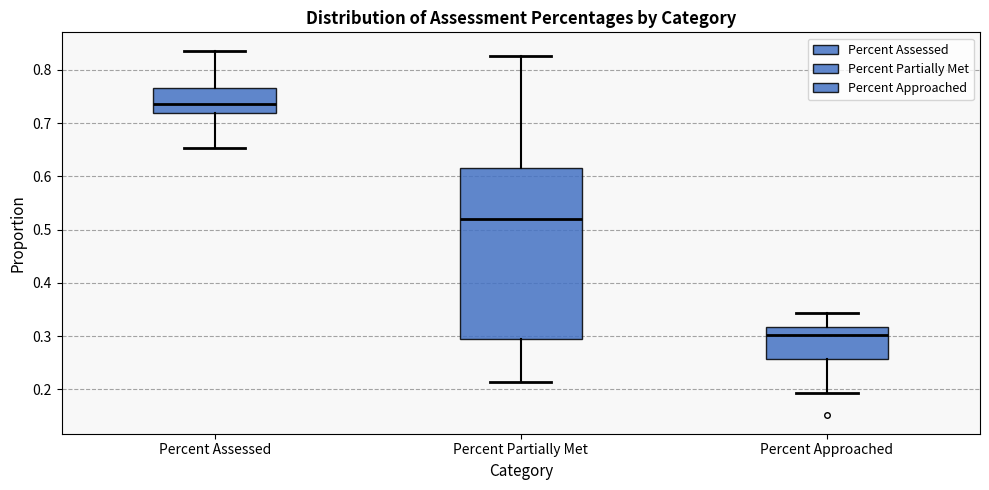

Reading left to right, read every box against the y-axis: the position of its median line, the range the box covers, and the ends of its whiskers. The values are not printed on the chart, so give them approximately, as read against the axis.

Percent Assessed: median 0.74, box 0.72 to 0.77, whiskers 0.65 to 0.84
Percent Partially Met: median 0.52, box 0.29 to 0.62, whiskers 0.21 to 0.83
Percent Approached: median 0.30, box 0.26 to 0.32, whiskers 0.19 to 0.34